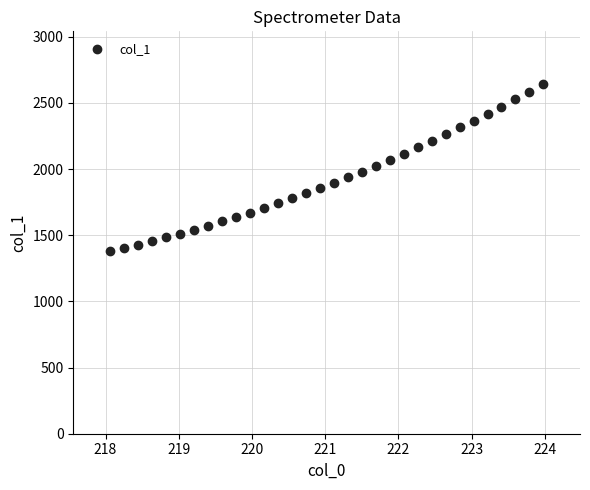

What is the range of X values (max minus min)?

5.9